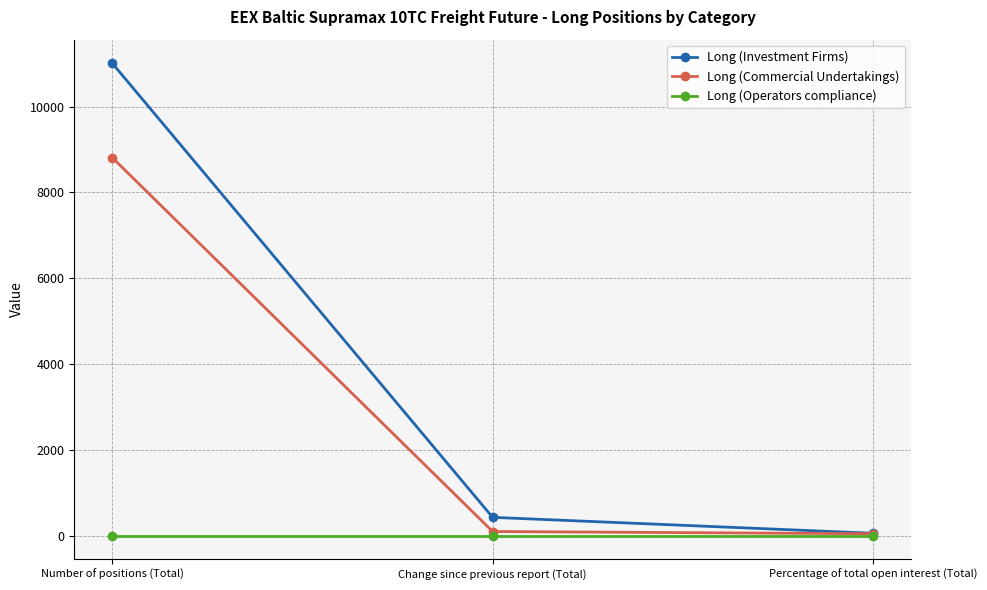

The value of Long (Investment Firms) at Percentage of total open interest (Total) is 55.5. True or false?

True